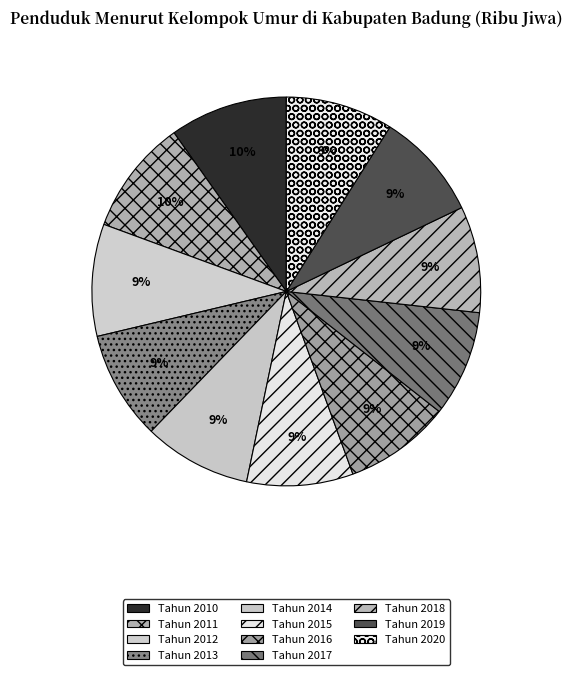

Is there any slice that represents more than half of the pie?

No